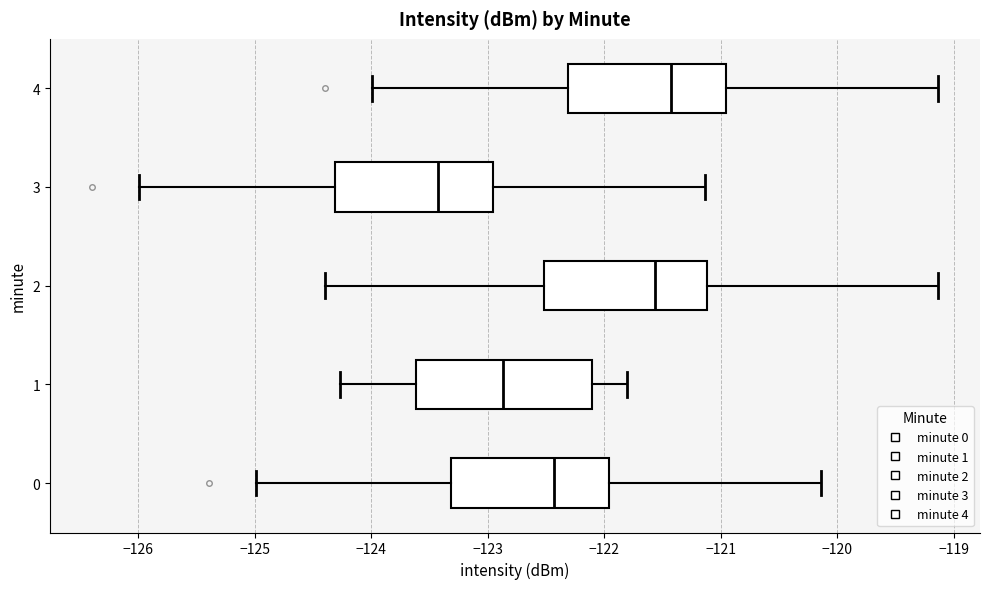

Reading bottom to top, transcribe this box plot: for each box, give where its median line is, the range the box spans, and where its two whiskers end, as read against the x-axis. The values are not printed on the chart, so give them approximately, as read against the axis.

0: median -122.4, box -123.3 to -122.0, whiskers -125.0 to -120.1
1: median -122.9, box -123.6 to -122.1, whiskers -124.3 to -121.8
2: median -121.6, box -122.5 to -121.1, whiskers -124.4 to -119.1
3: median -123.4, box -124.3 to -123.0, whiskers -126.0 to -121.1
4: median -121.4, box -122.3 to -121.0, whiskers -124.0 to -119.1